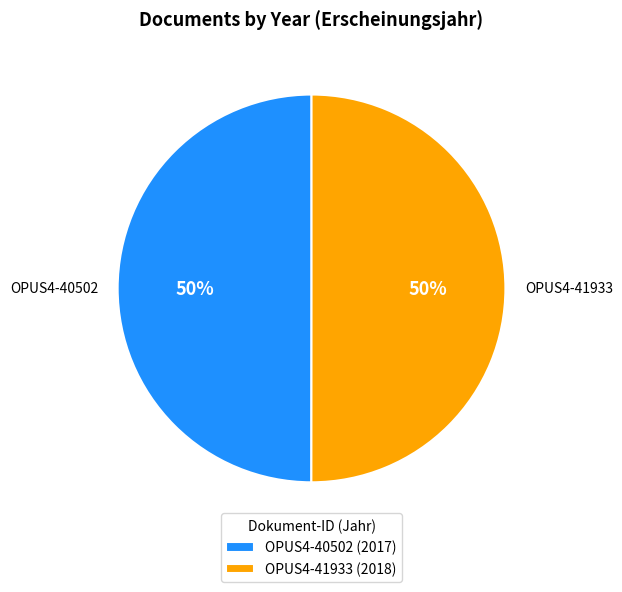

To the nearest percent, what portion does OPUS4-41933 represent?

50%